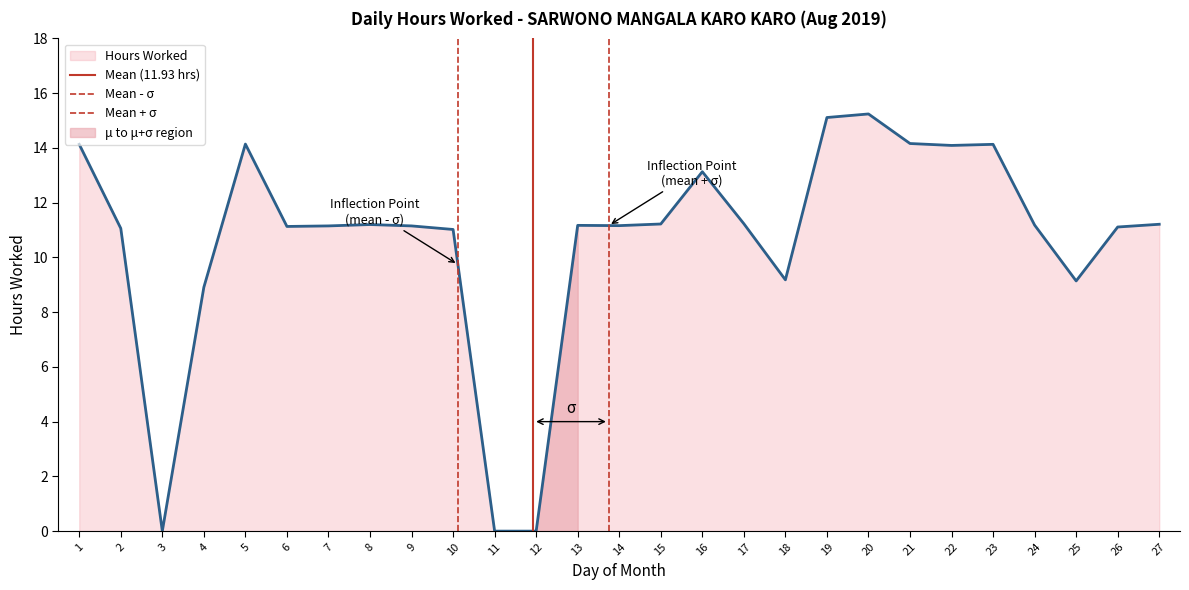

True or false: Mean (11.93 hrs) has a value of 0 at 1.

False